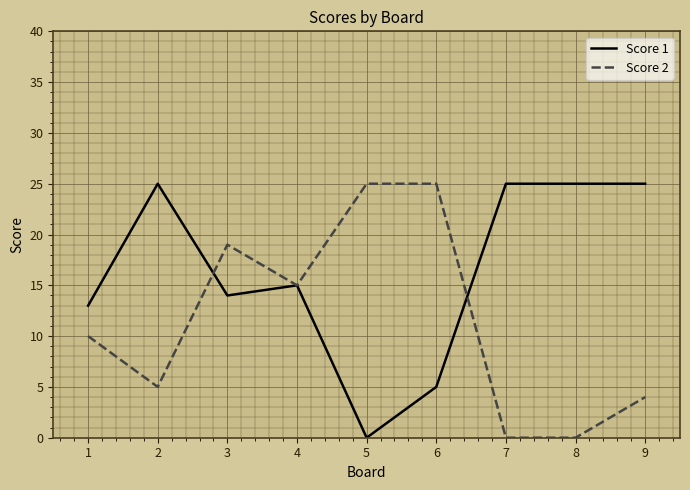

What are all the series names shown in the legend?

Score 1, Score 2